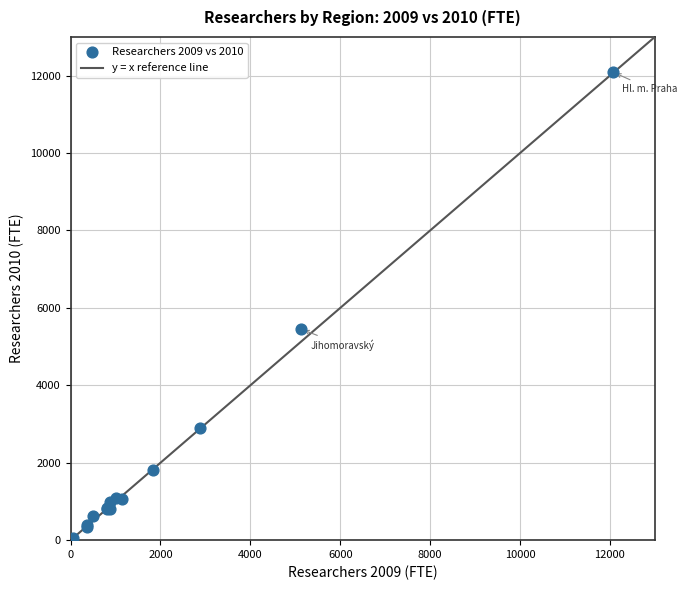

What Y value in the scatter plot is closest to 6072?

5446.0